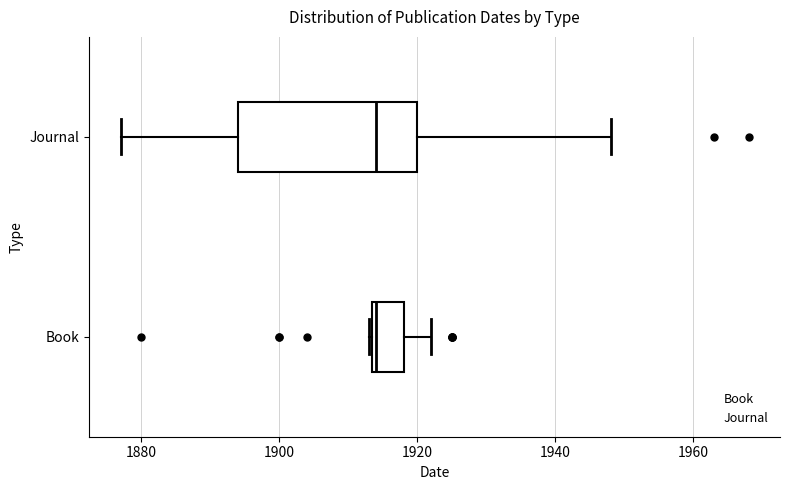

Reading bottom to top, transcribe this box plot: for each box, give where its median line is, the range the box spans, and where its two whiskers end, as read against the x-axis. The values are not printed on the chart, so give them approximately, as read against the axis.

Book: median 1914, box 1914 to 1918, whiskers 1914 to 1922
Journal: median 1914, box 1894 to 1920, whiskers 1878 to 1948